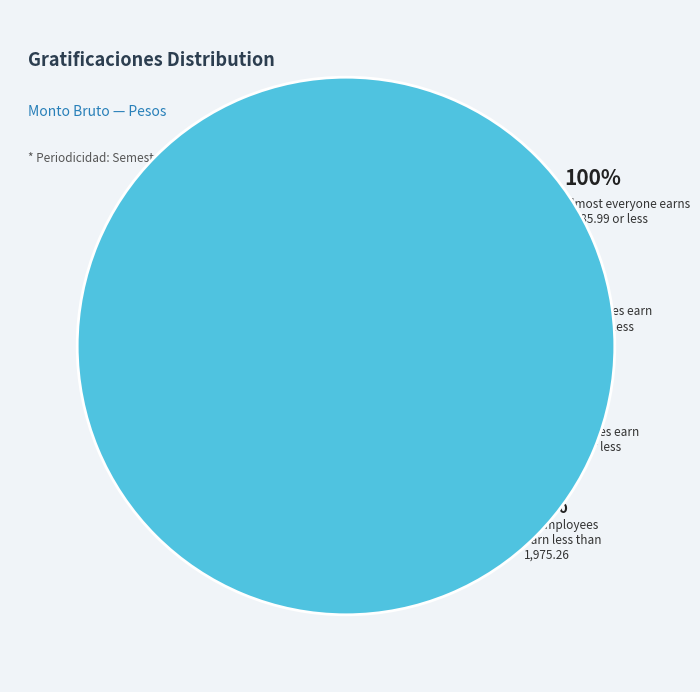

What percentage is NOT represented by ID 2?

93.7%